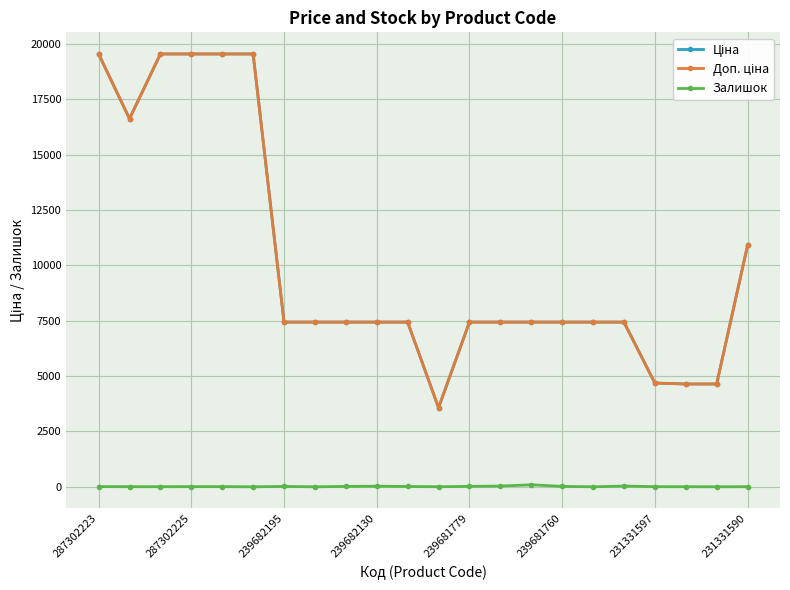

At how many categories does at least one series exceed 3008?

22